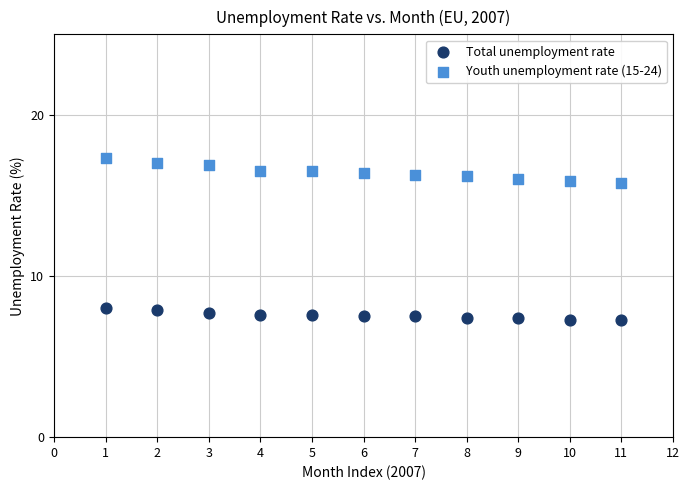

Across all data points, what is the range of Y values (max minus min)?

10.0